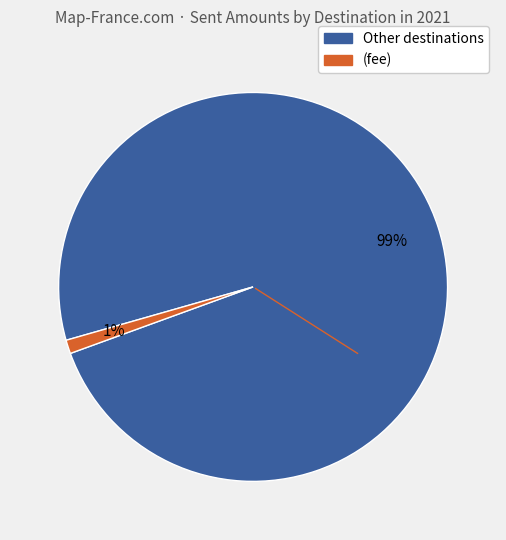

How many segments does this pie chart have?

2